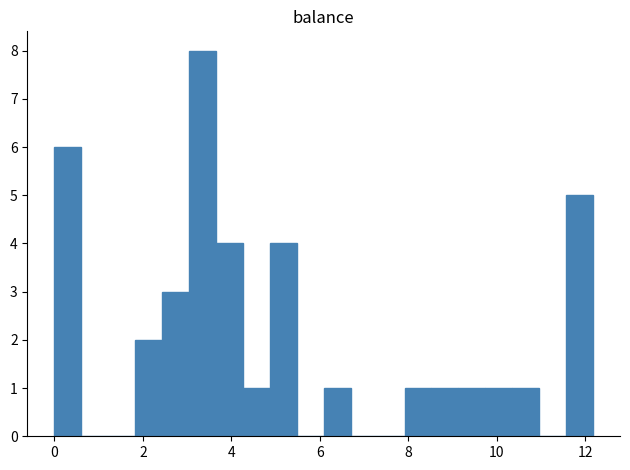

Around what value on the x-axis is the tallest bar? Give the approximate position of its centre, as read against the axis.

3.4